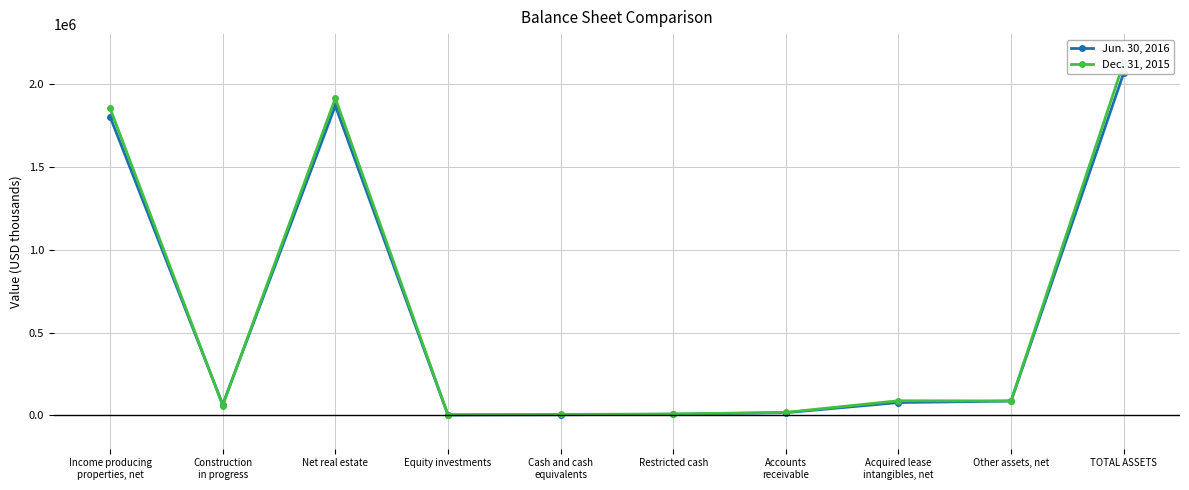

How many series are shown in this chart?

2